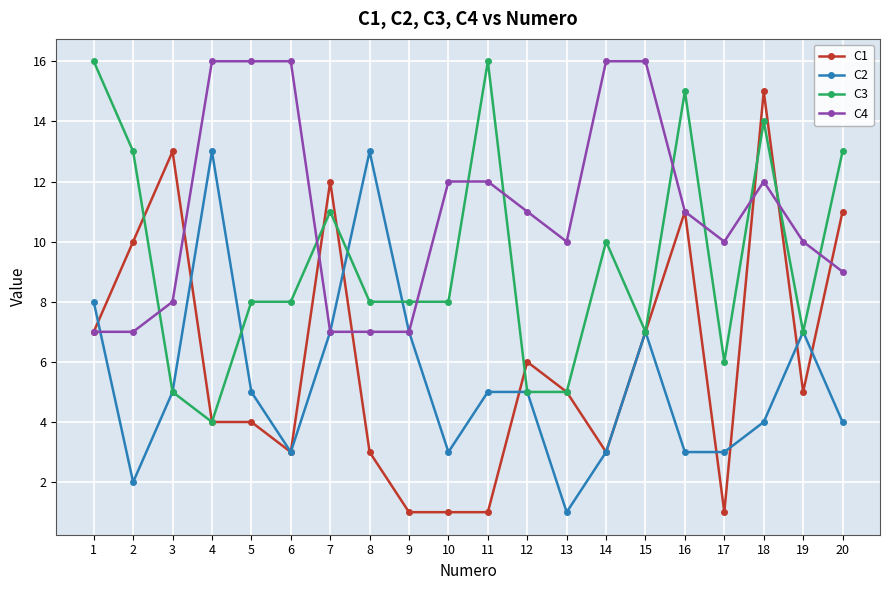

Where does the C3 series first go above 8?

1